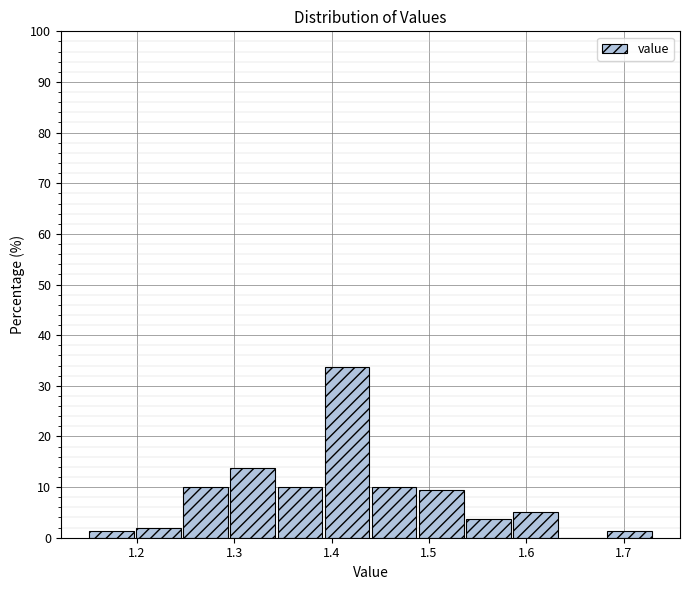

How tall is the bar that spans 1.68 to 1.73 on the x-axis? Neither the bar edges nor the heights are printed on the chart, so give them approximately, as read against the axes.

1